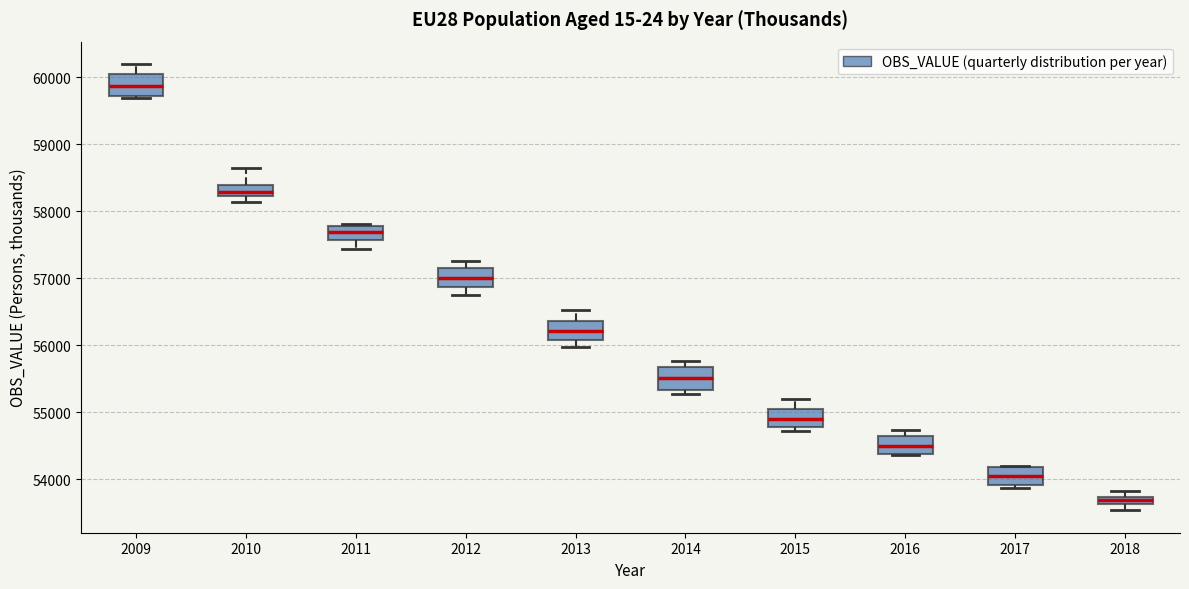

Where is the lower edge of the box at x = 2015 on the y-axis? The values are not printed on the chart, so give them approximately, as read against the axis.

54800